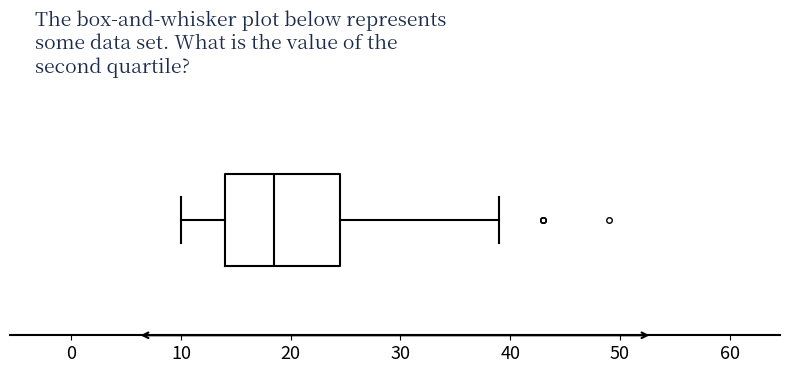

Read this box plot against the x-axis: the position of the median line, the range covered by the box, and the ends of both whiskers. The values are not printed on the chart, so give them approximately, as read against the axis.

median 19, box 14 to 25, whiskers 10 to 39